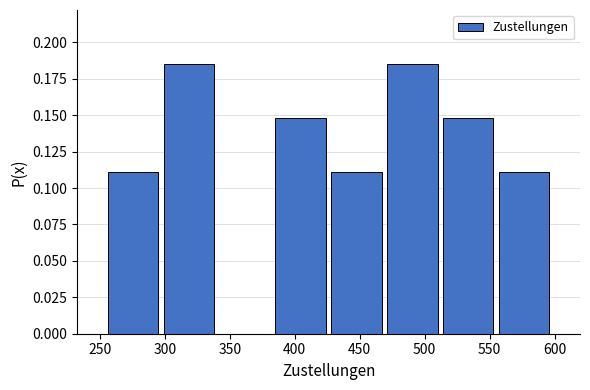

Reading left to right, transcribe this chart: for each bar, give the range it covers on the x-axis and its height. Neither the bar edges nor the heights are printed on the chart, so give them approximately, as read against the axes.

254 to 297: 0.110
297 to 340: 0.185
340 to 383: 0
383 to 426: 0.150
426 to 469: 0.110
469 to 512: 0.185
512 to 555: 0.150
555 to 598: 0.110